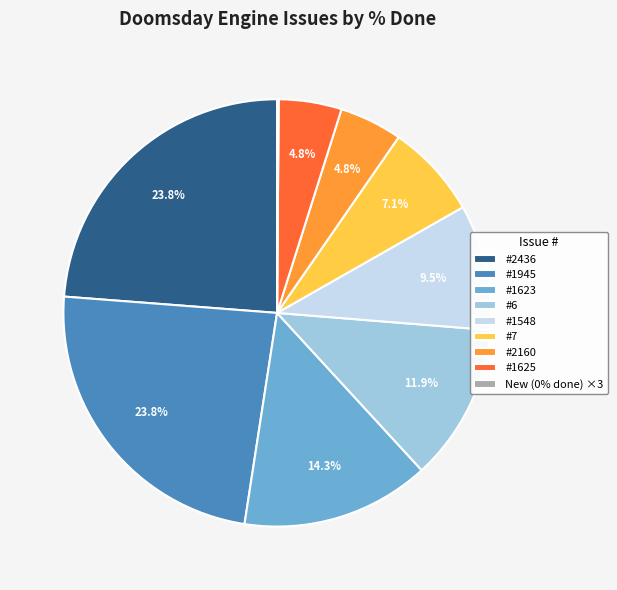

Is there any slice that represents more than half of the pie?

No